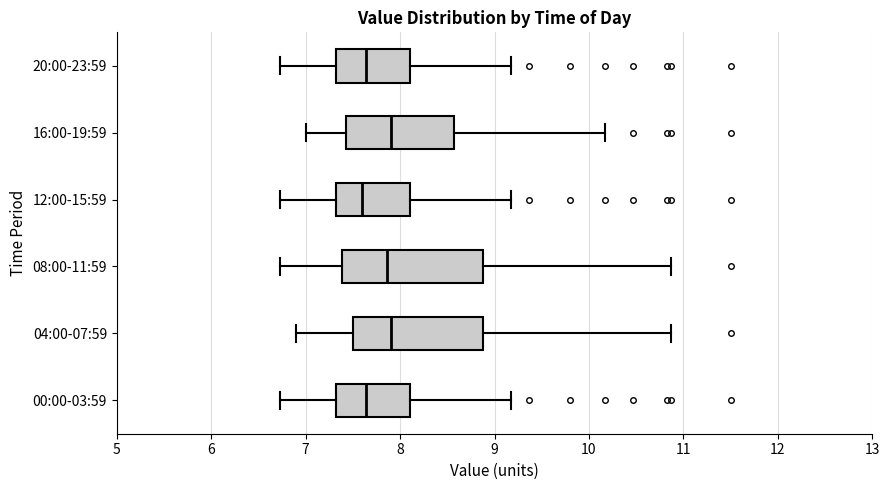

Comparing the boxes themselves (not the whiskers), which one is the widest?

08:00-11:59